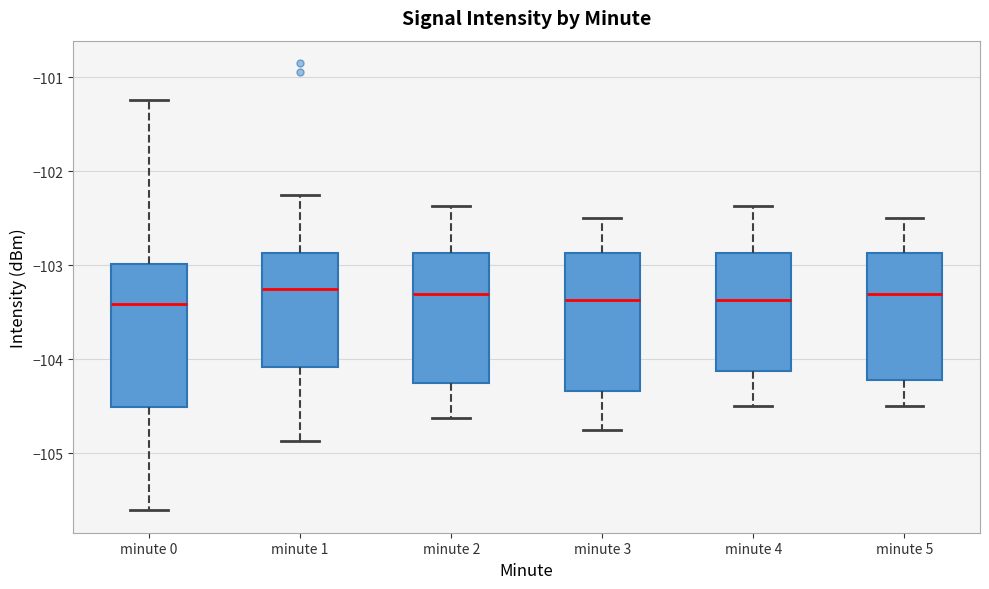

Reading left to right, read every box against the y-axis: the position of its median line, the range the box covers, and the ends of its whiskers. The values are not printed on the chart, so give them approximately, as read against the axis.

minute 0: median -103.4, box -104.5 to -103.0, whiskers -105.6 to -101.2
minute 1: median -103.2, box -104.1 to -102.9, whiskers -104.9 to -102.2
minute 2: median -103.3, box -104.2 to -102.9, whiskers -104.6 to -102.4
minute 3: median -103.4, box -104.3 to -102.9, whiskers -104.7 to -102.5
minute 4: median -103.4, box -104.1 to -102.9, whiskers -104.5 to -102.4
minute 5: median -103.3, box -104.2 to -102.9, whiskers -104.5 to -102.5